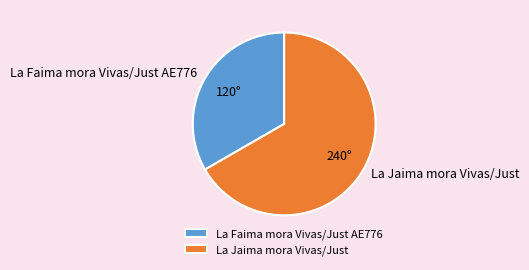

Is there any slice that represents more than half of the pie?

Yes